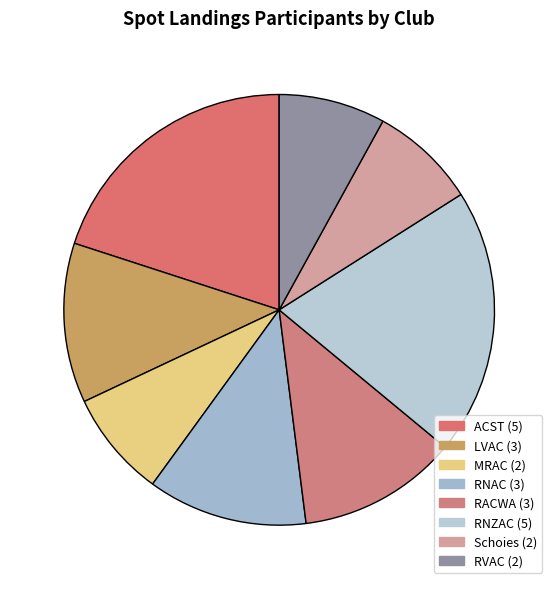

How many slices are in this pie chart?

8